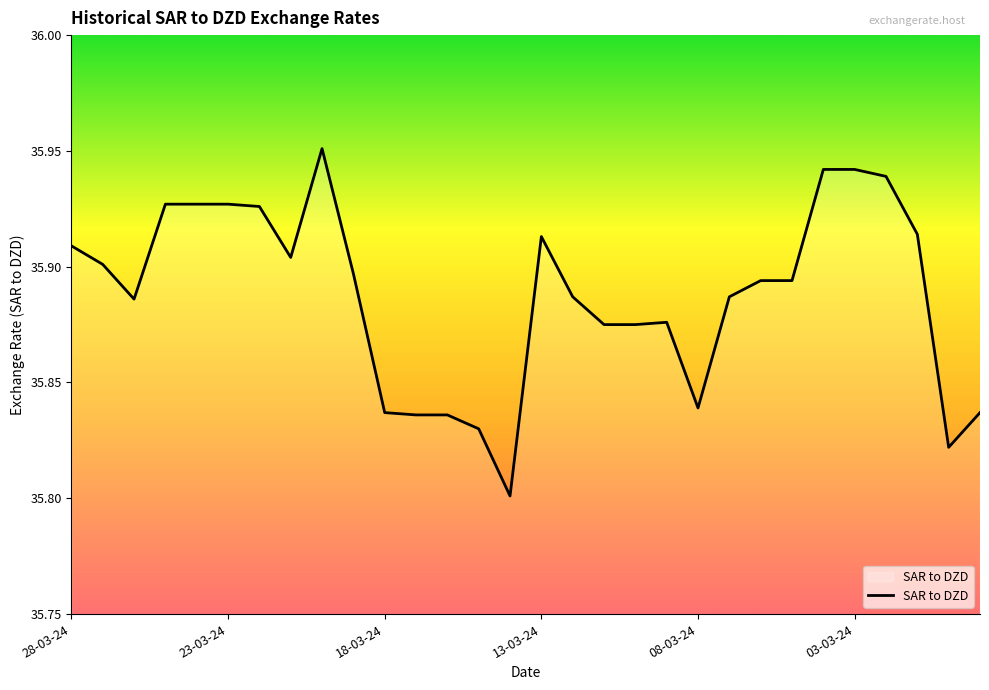

Count the values in the range 35 to 36.

30